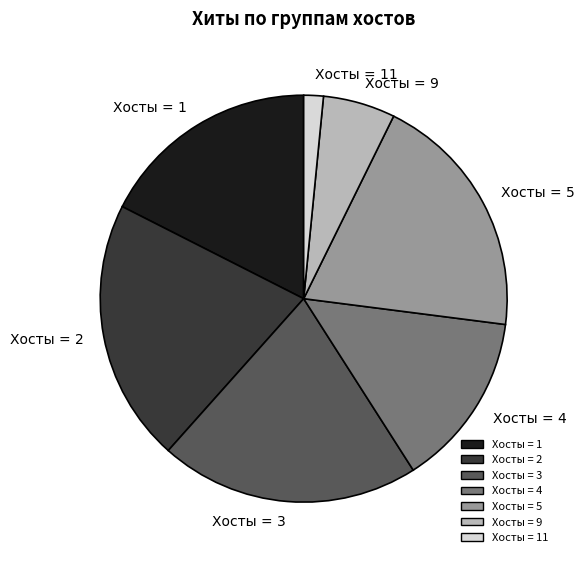

What is the ratio of the value at Хосты = 11 to the value at Хосты = 9?

0.3